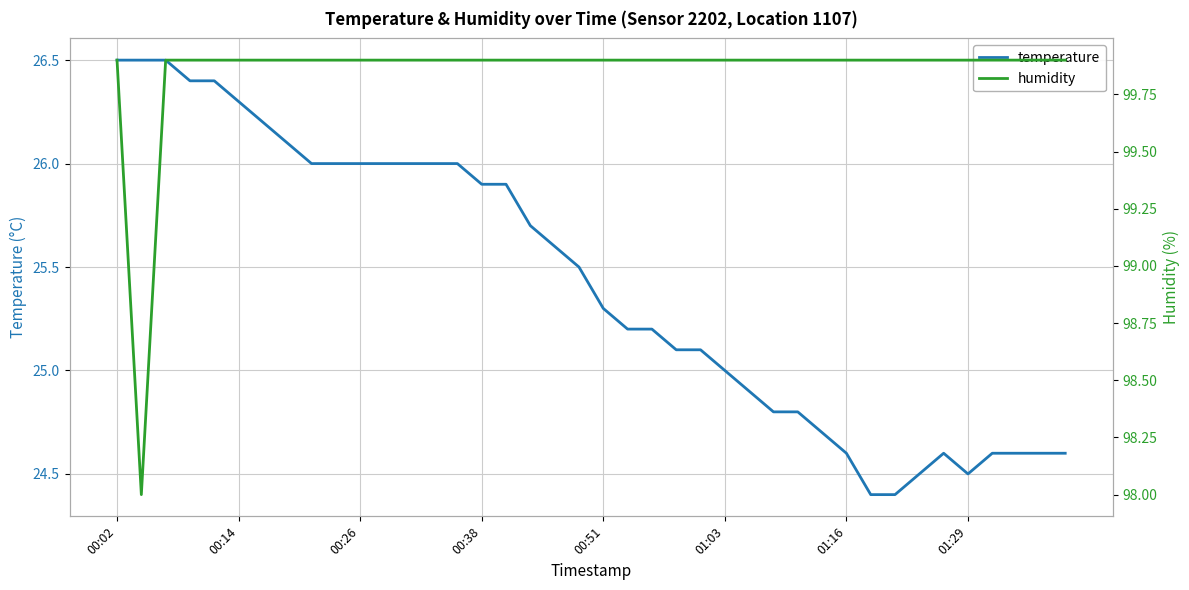

Is it true that temperature equals 40.0 at 00:14?

False